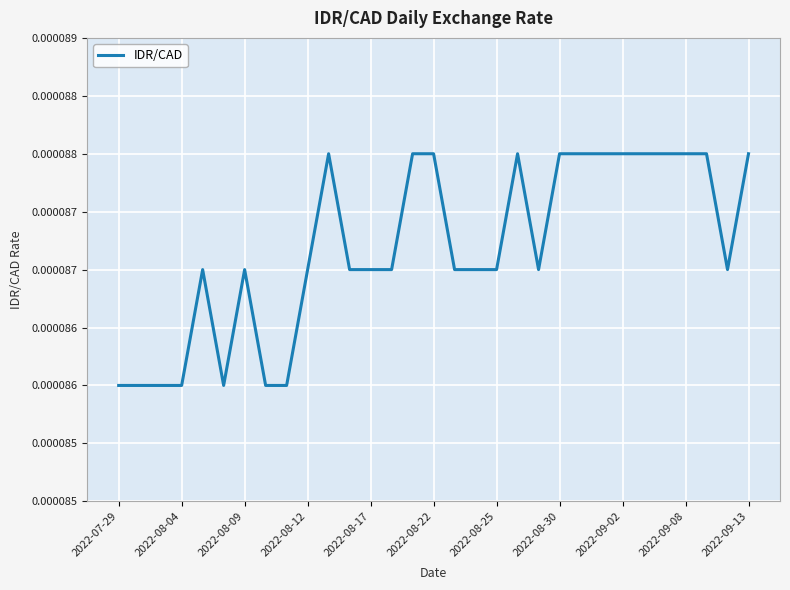

Does the chart display data point markers on the line(s)?

No